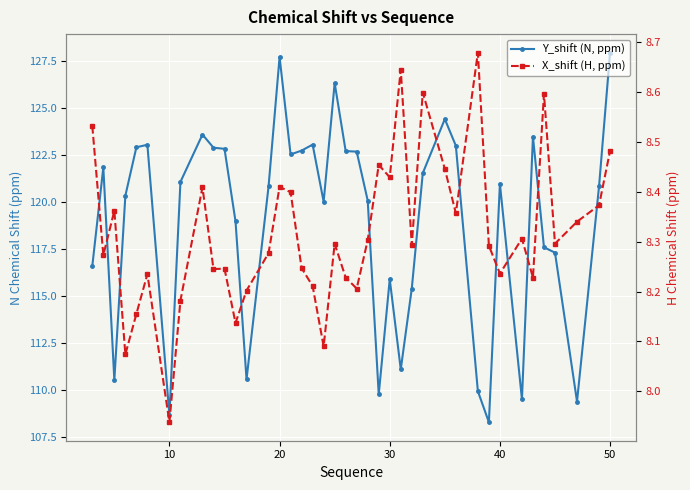

What is the minimum value shown in the chart?

7.9